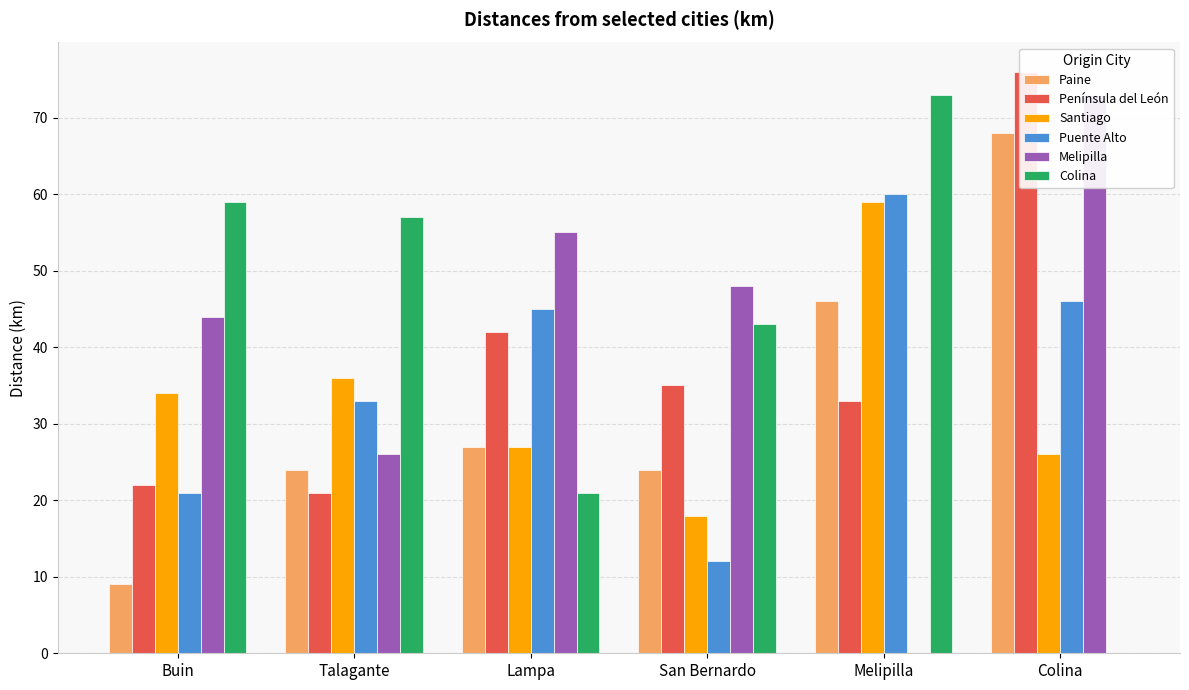

At which category is the sum across all series the highest?

Colina